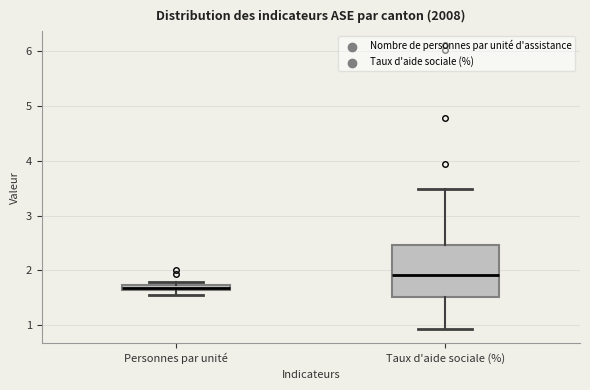

Where is the lower edge of the box for Taux d'aide sociale (%) on the y-axis? The values are not printed on the chart, so give them approximately, as read against the axis.

1.5